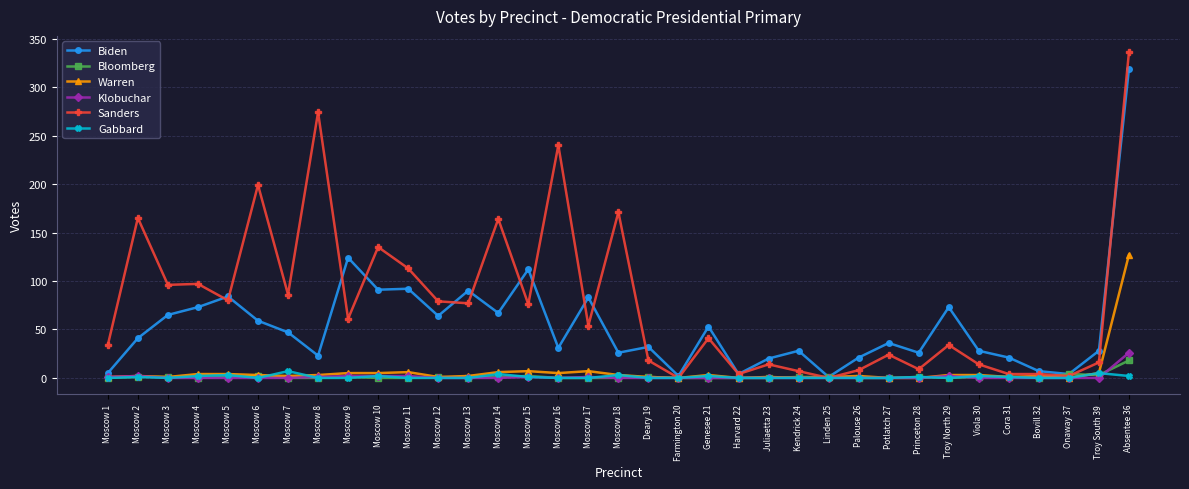

How many data points in Biden are less than 36?

17